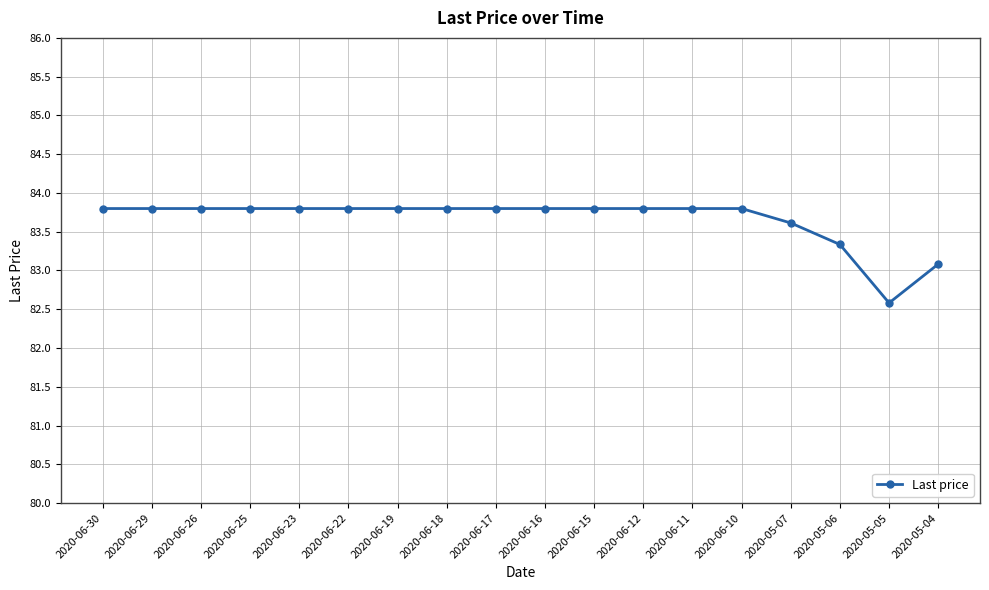

How many values exceed 83?

17